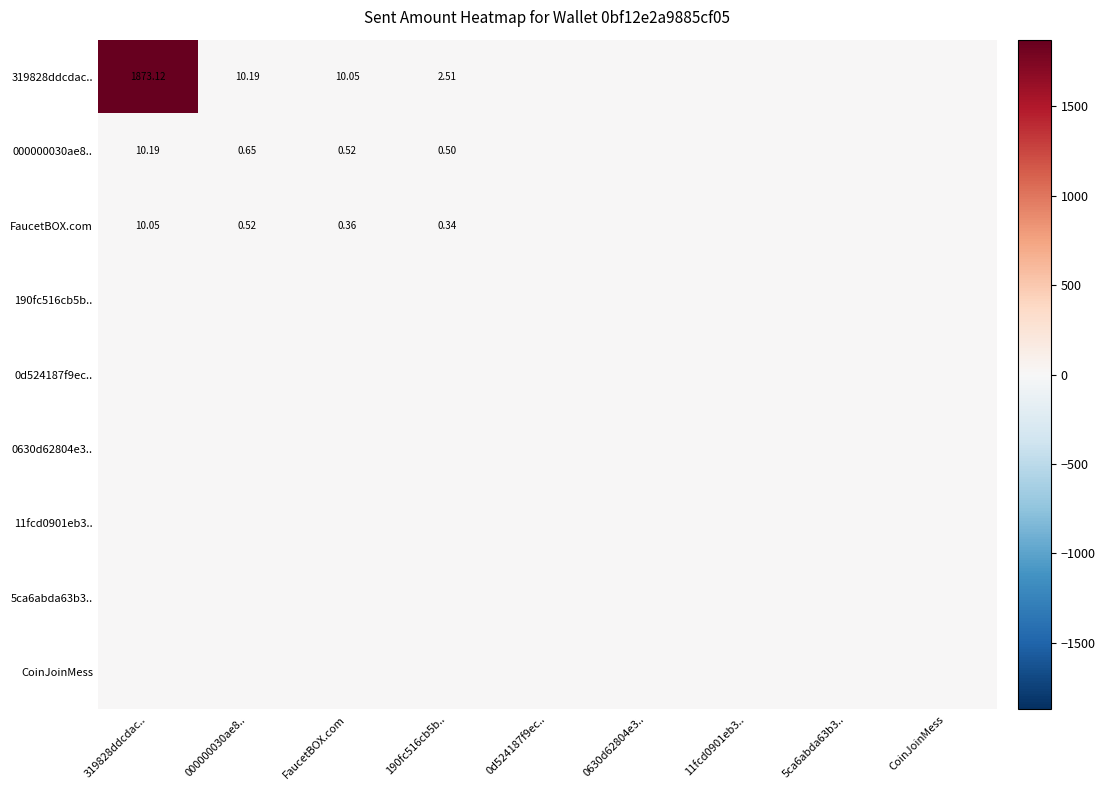

The value of 319828ddcdac.. at 190fc516cb5b.. is 3.8. True or false?

False